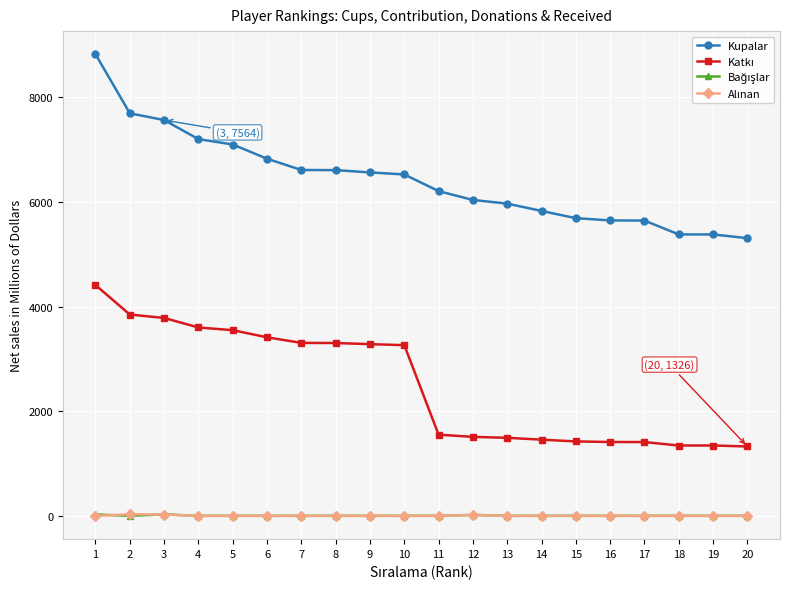

The value of Kupalar at 17 is 5643. True or false?

True